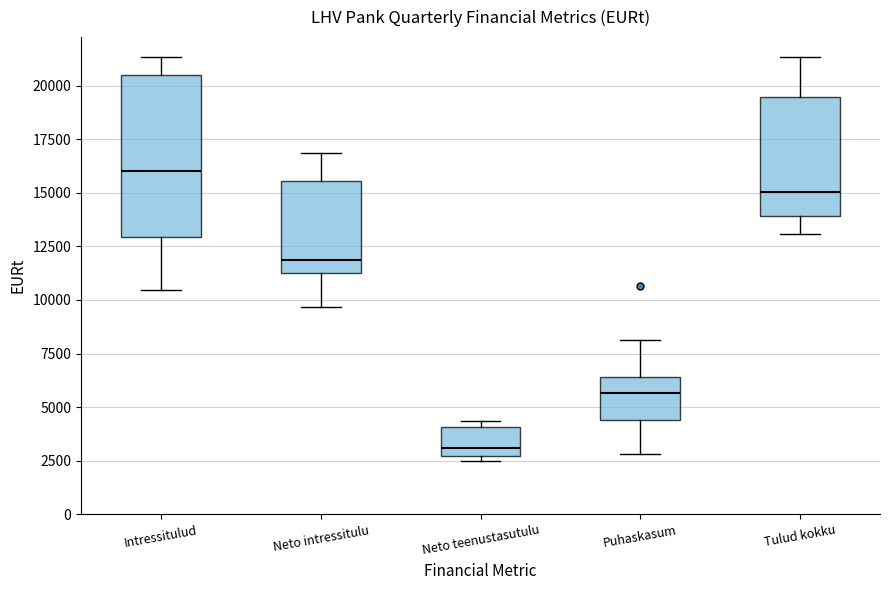

Comparing the boxes themselves (not the whiskers), which one is the tallest?

Intressitulud